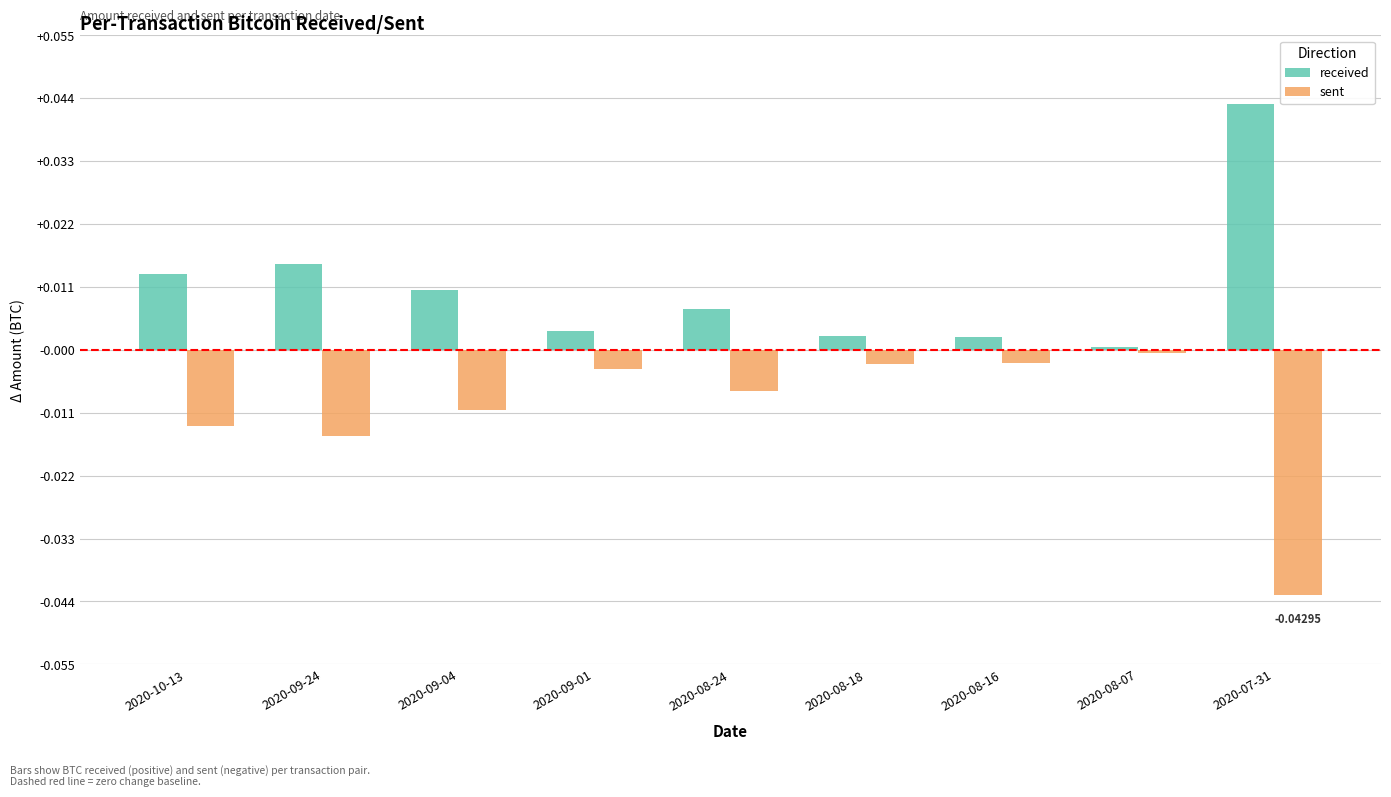

Is it true that received equals 0.0 at 2020-08-07?

True